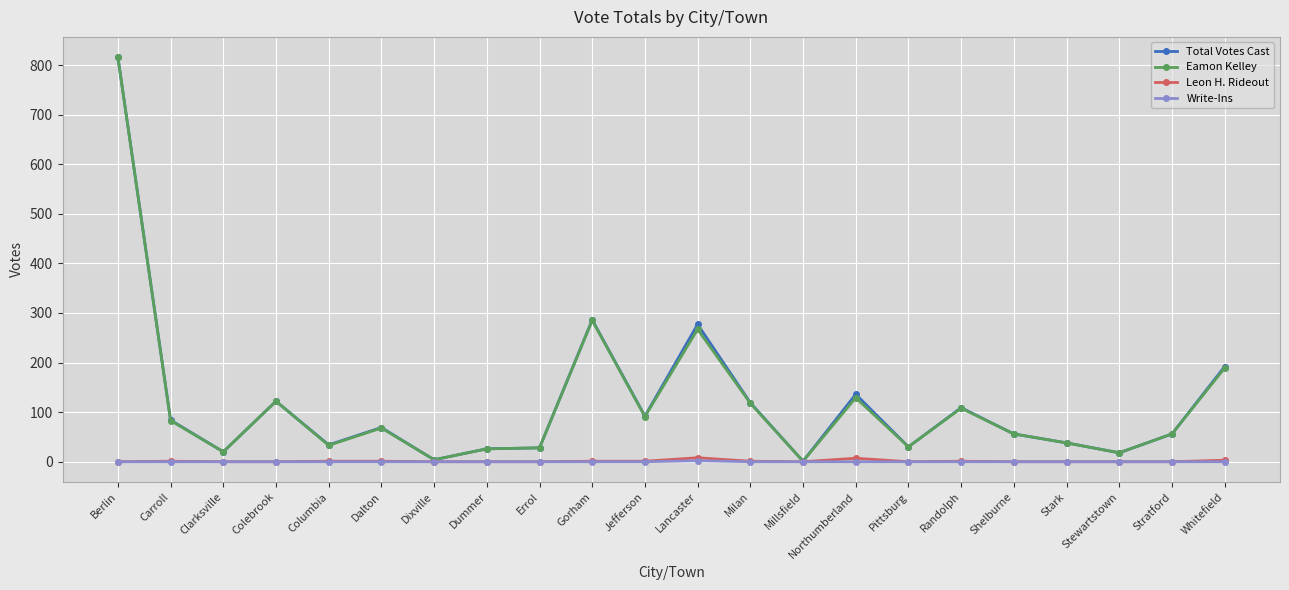

What is the label of the 17th point from the left?

Randolph